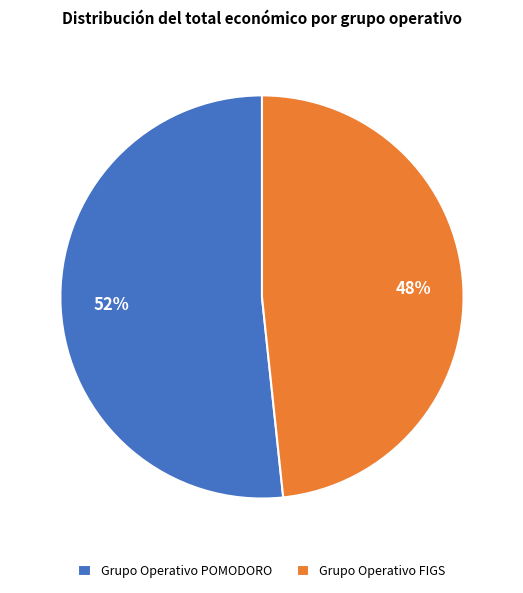

How many segments does this pie chart have?

2